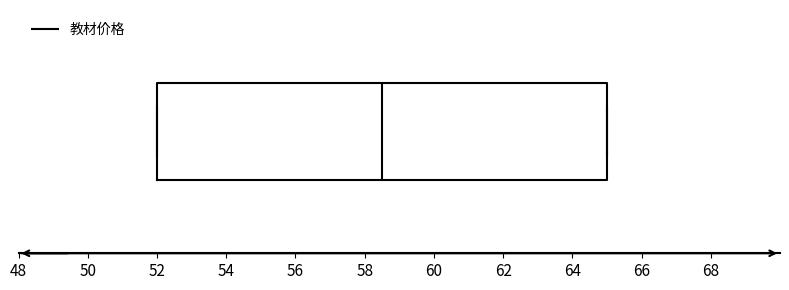

Read this box plot against the x-axis: the position of the median line, the range covered by the box, and the ends of both whiskers. The values are not printed on the chart, so give them approximately, as read against the axis.

median 58.6, box 52.0 to 65.0, whiskers 52.0 to 65.0